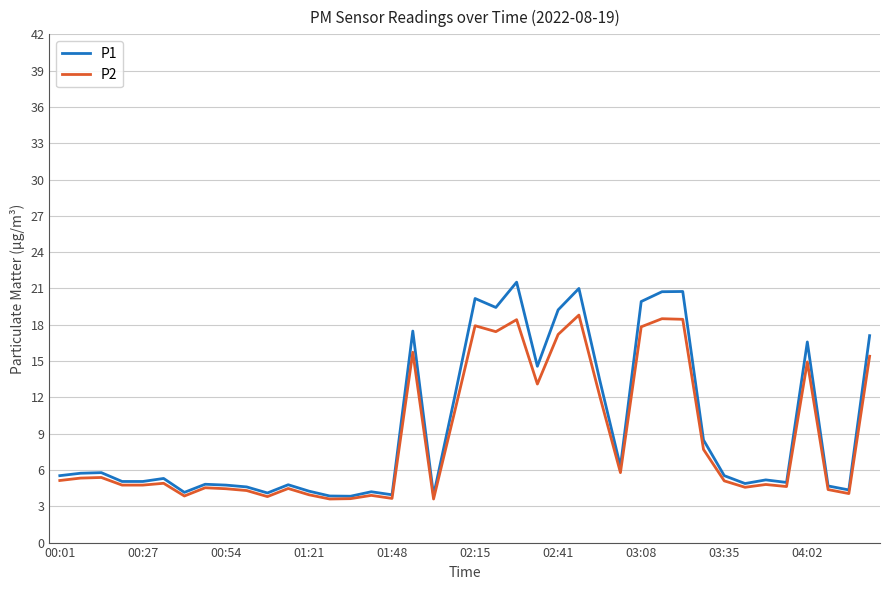

What is the highest value of the P2 series?

18.8